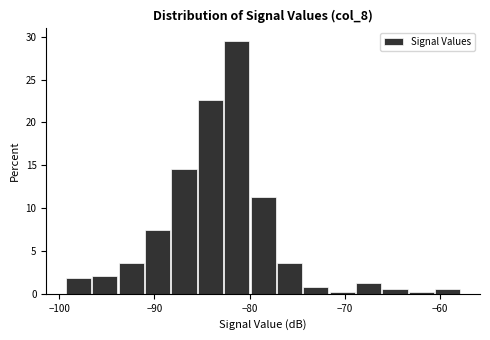

Read against the x-axis, roughly where is the centre of the tallest bar?

-81